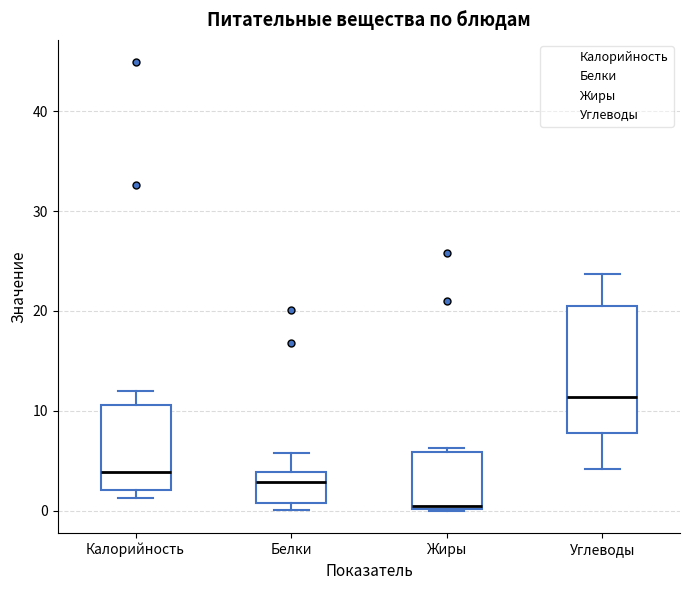

Reading left to right, transcribe this box plot: for each box, give where its median line is, the range the box spans, and where its two whiskers end, as read against the y-axis. The values are not printed on the chart, so give them approximately, as read against the axis.

Калорийность: median 4, box 2 to 11, whiskers 1 to 12
Белки: median 3, box 1 to 4, whiskers 0 to 6
Жиры: median 1, box 0 to 6, whiskers 0 to 6 (just above the box's upper edge)
Углеводы: median 11, box 8 to 21, whiskers 4 to 24